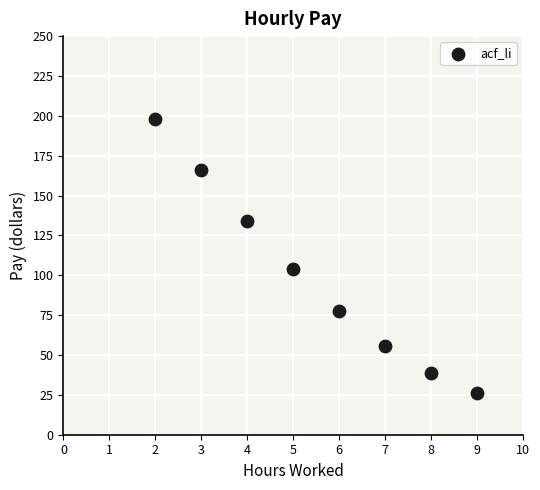

What is the range of Y values (max minus min)?

171.9